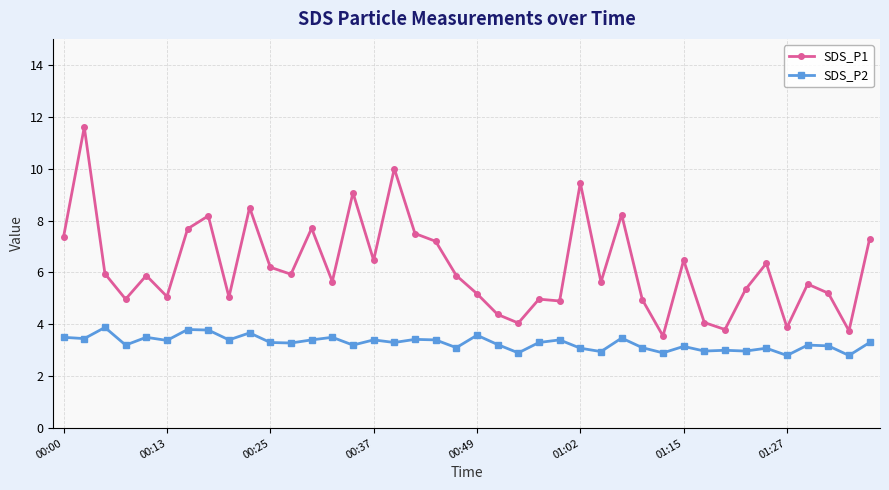

What is the sum of all SDS_P1 values?

248.9